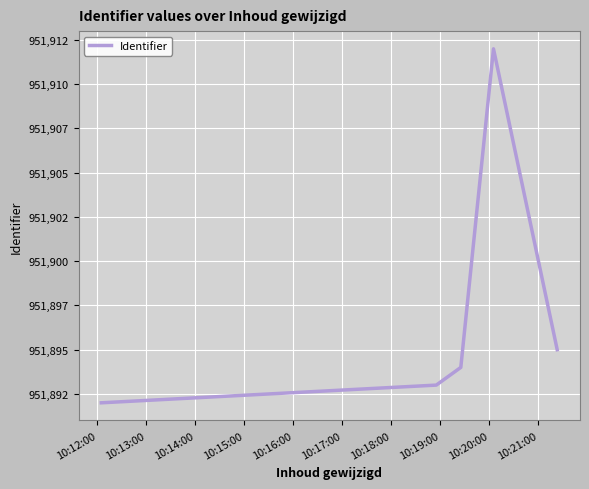

Does the chart have visible grid lines?

Yes